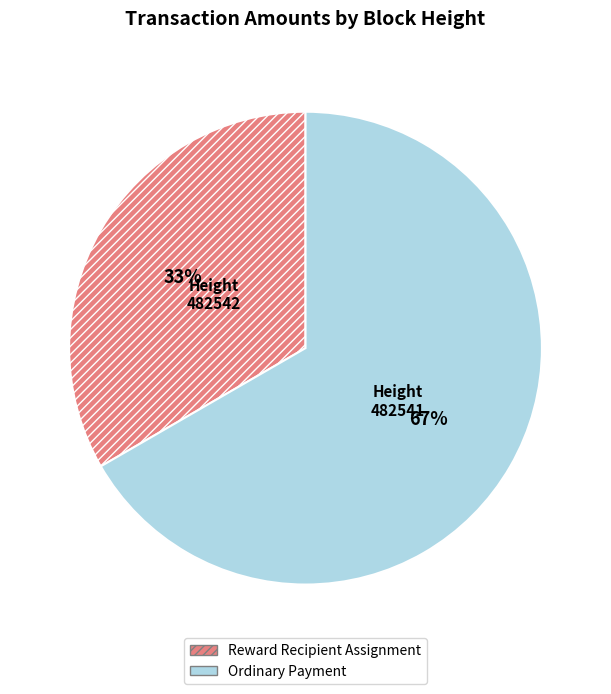

True or false: Ordinary Payment accounts for 67% of the total.

True